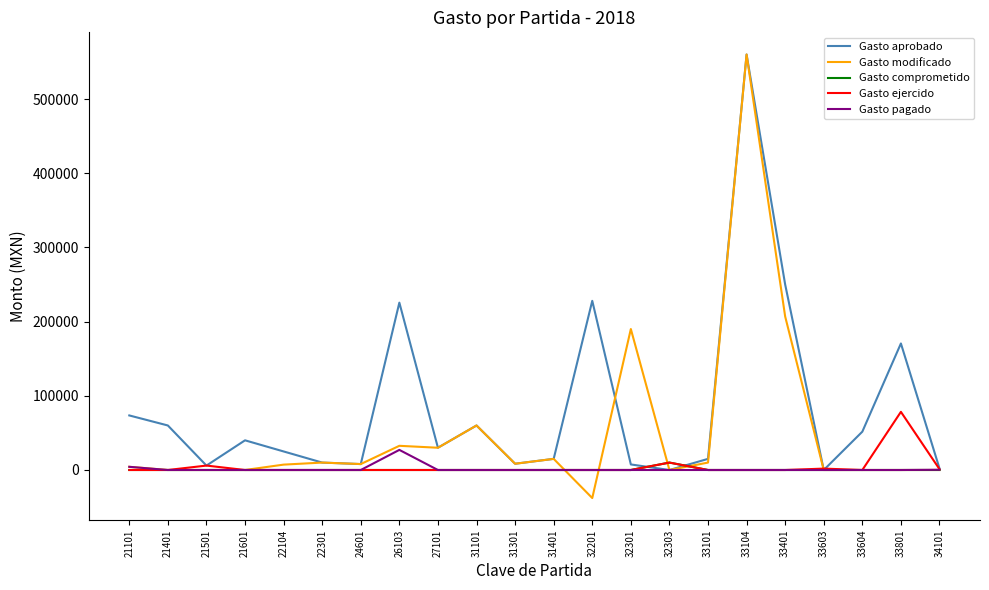

Does the chart have visible grid lines?

No